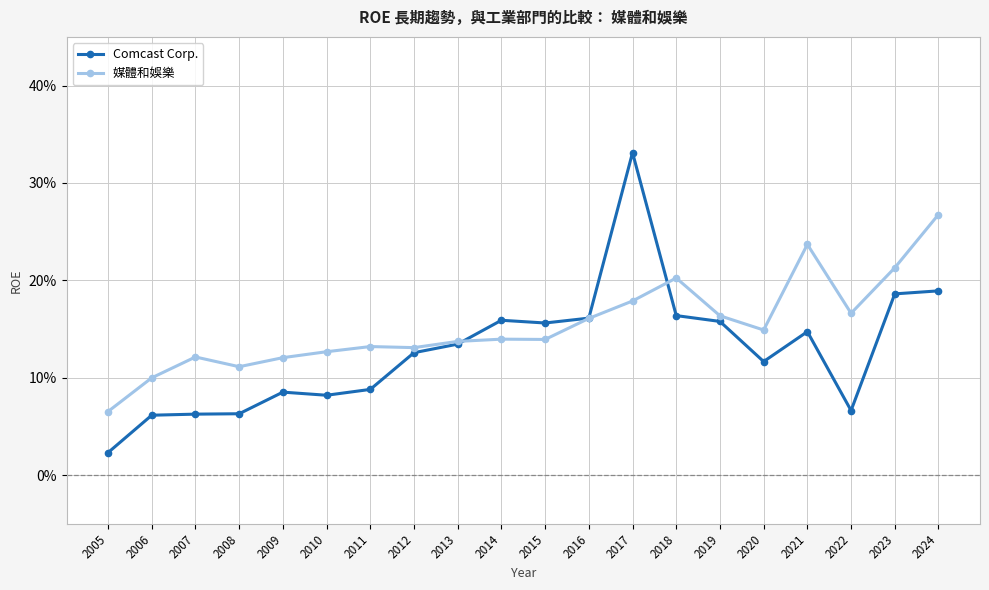

Rank the series at 2011 from highest to lowest value.

媒體和娛樂, Comcast Corp.